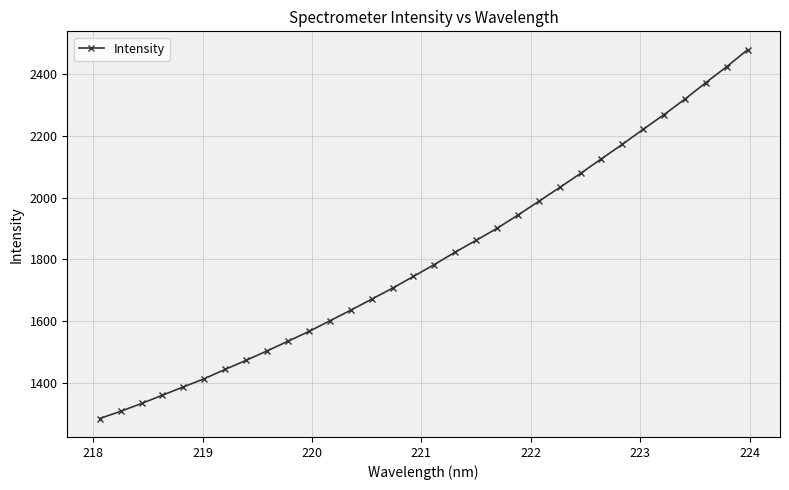

Is this an area chart (filled region under the line)?

No